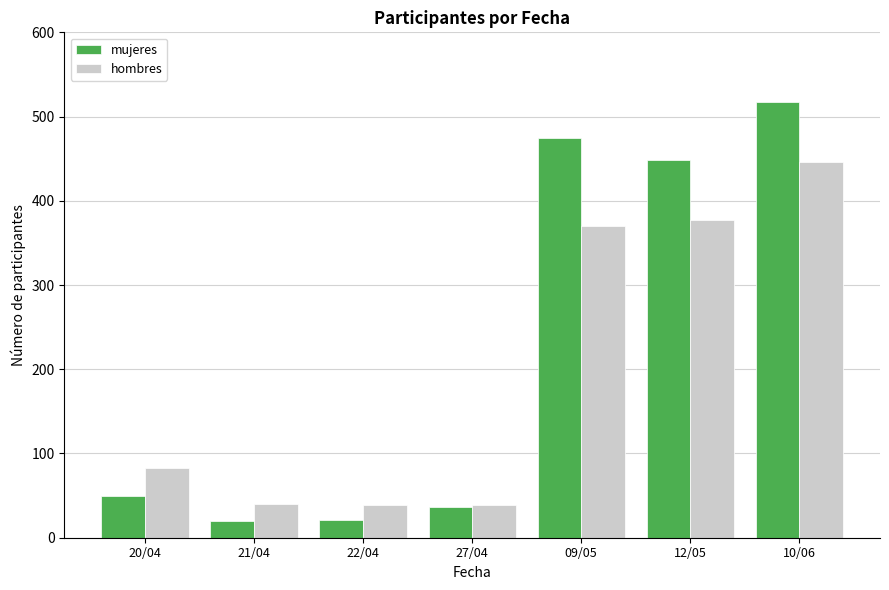

Which series changed the most between 21/04 and 10/06?

mujeres